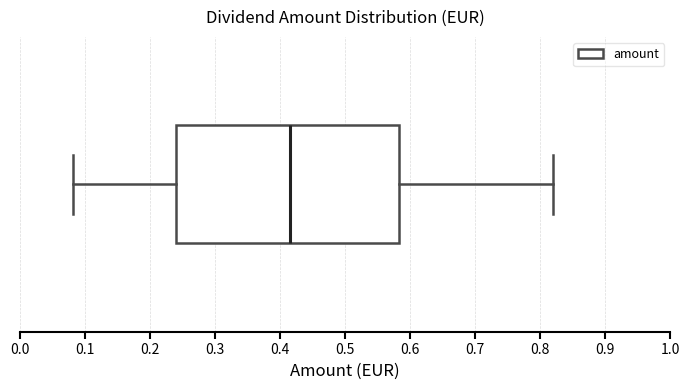

Transcribe this box plot: give where the median line is, the range the box spans, and where the two whiskers end, as read against the x-axis. The values are not printed on the chart, so give them approximately, as read against the axis.

median 0.42, box 0.24 to 0.58, whiskers 0.08 to 0.82